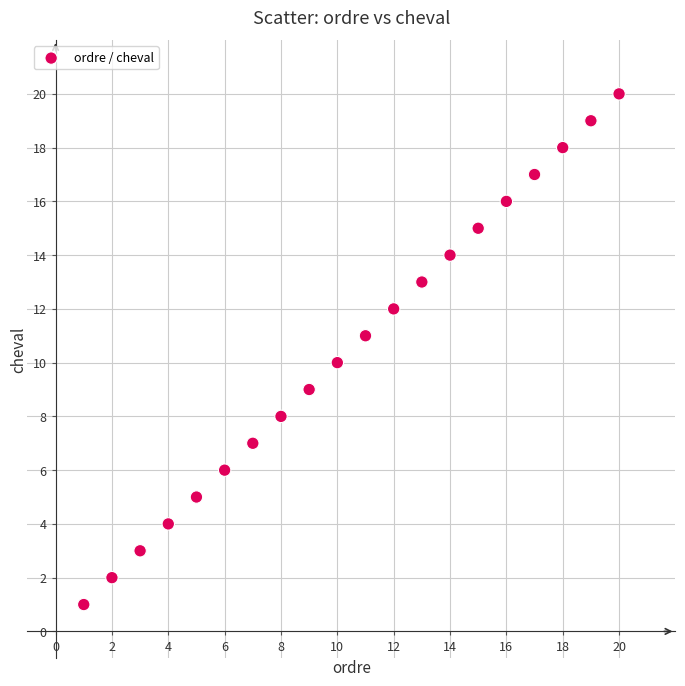

What is the range of X values (max minus min)?

19